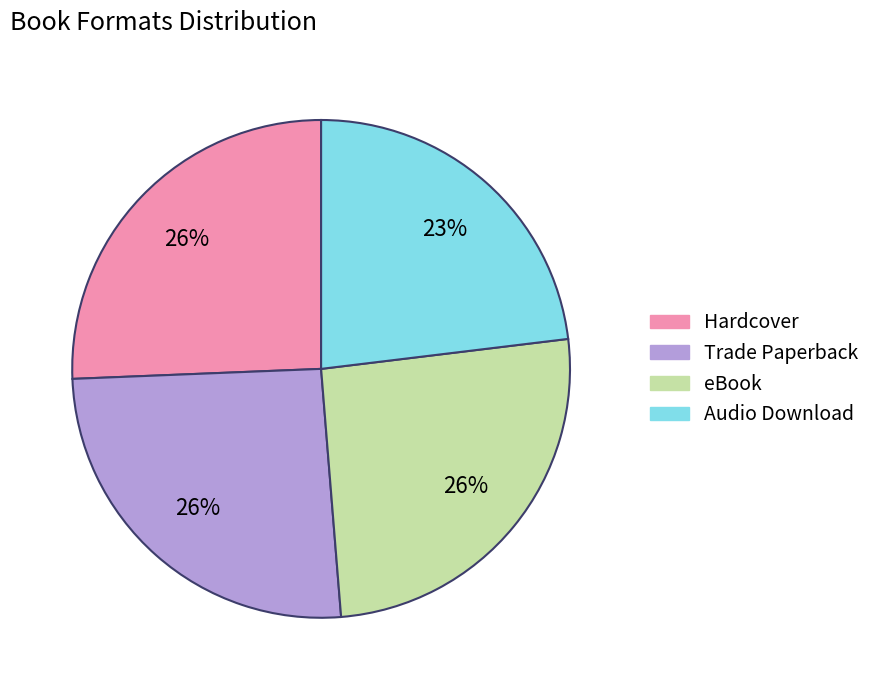

To the nearest percent, what percentage of the pie is Trade Paperback?

26%